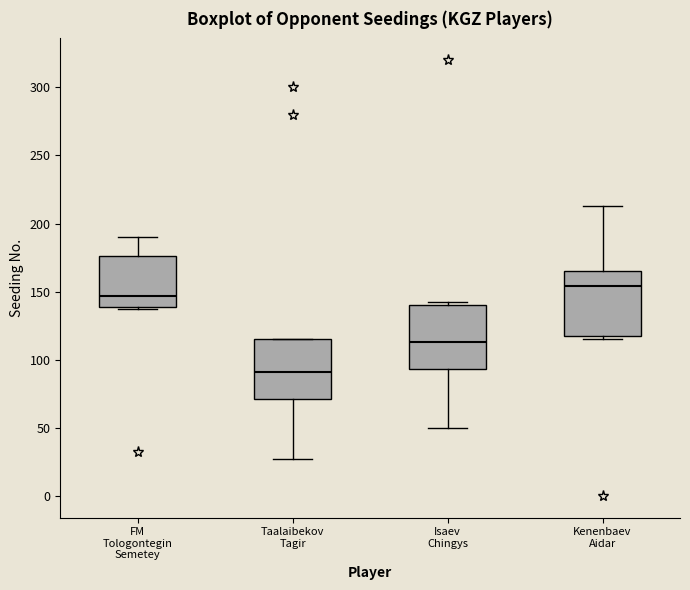

Which box has the highest median line?

Kenenbaev Aidar